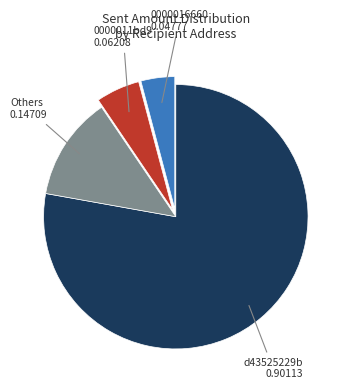

Is there a majority slice in this chart?

Yes